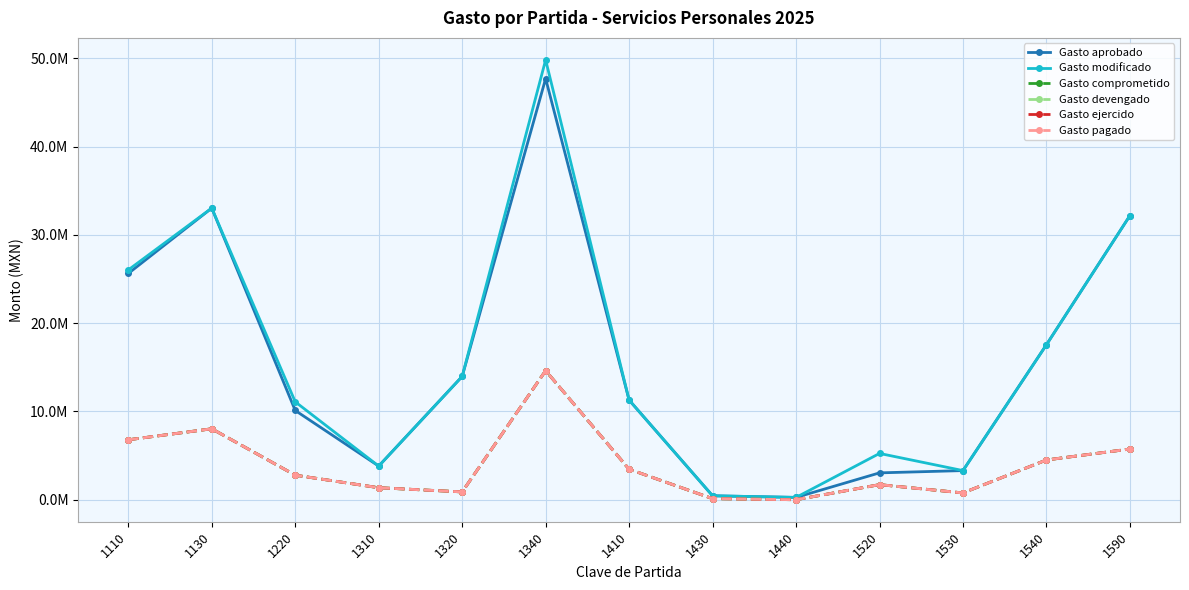

Is the value of Gasto devengado at 1540 greater than the value of Gasto aprobado at 1520?

Yes